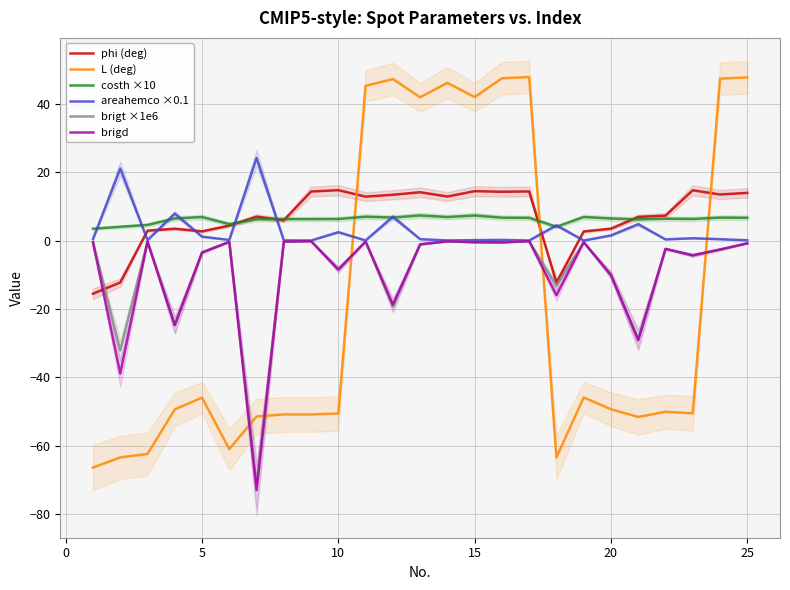

True or false: areahemco ×0.1 has a value of 2.5 at 10.

True